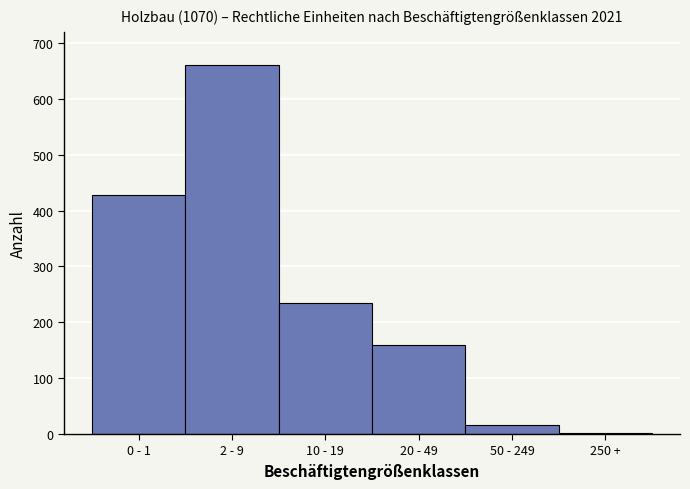

Which has a higher value, 0 - 1 or 50 - 249?

0 - 1